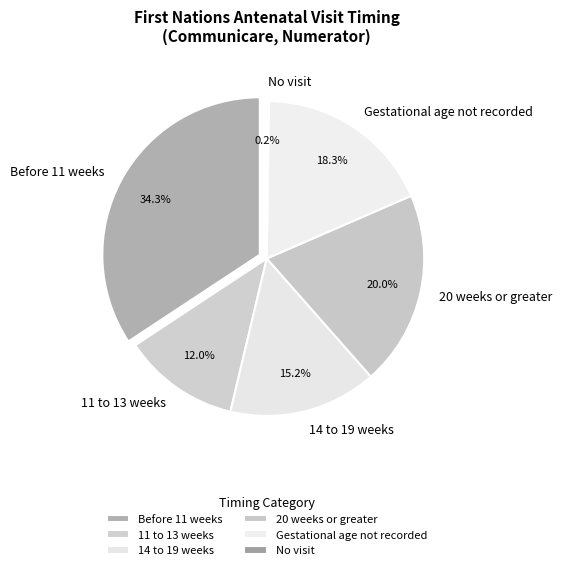

Is there a majority slice in this chart?

No